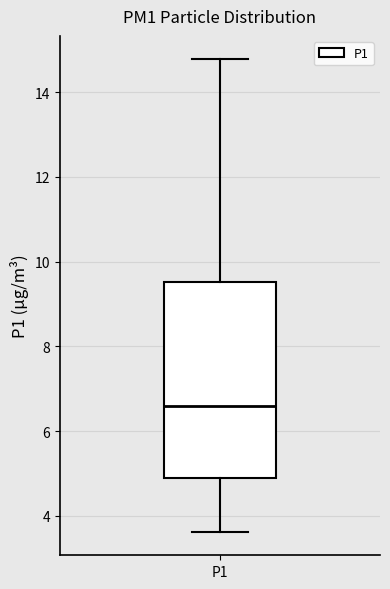

Transcribe this box plot: give where the median line is, the range the box spans, and where the two whiskers end, as read against the y-axis. The values are not printed on the chart, so give them approximately, as read against the axis.

median 6.6, box 4.8 to 9.6, whiskers 3.6 to 14.8